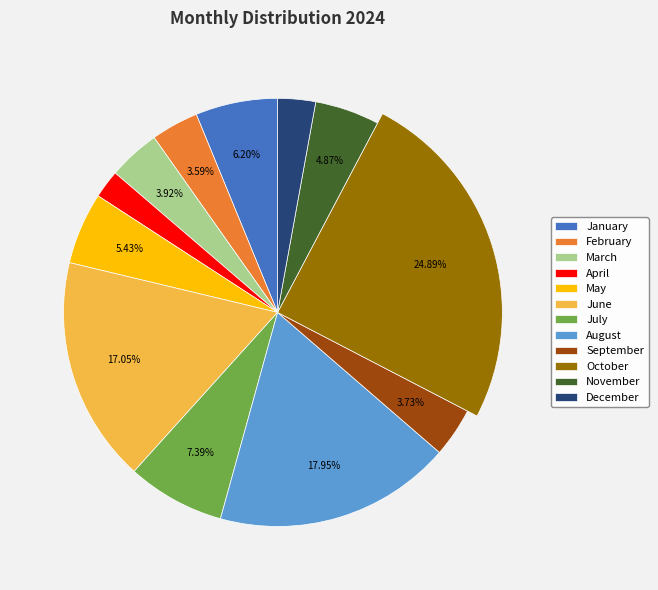

Is there any slice that represents more than half of the pie?

No